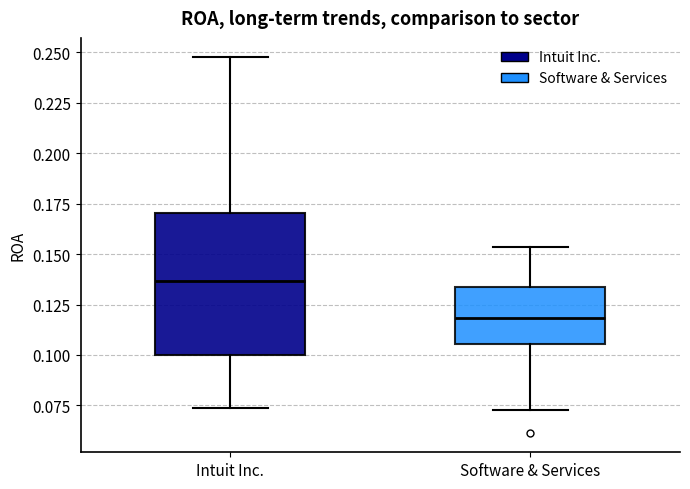

Comparing the boxes themselves (not the whiskers), which one is the tallest?

Intuit Inc.